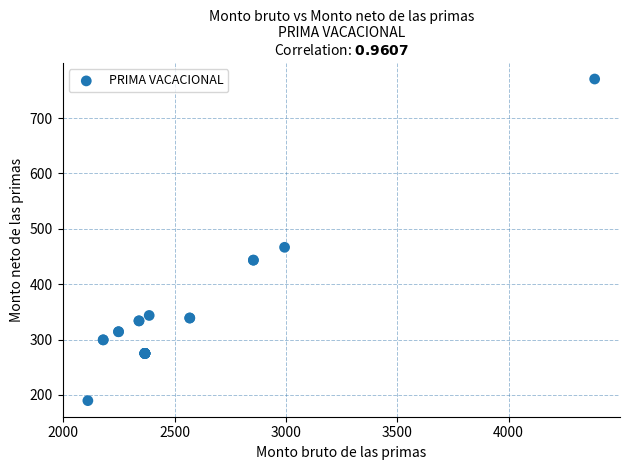

What Y value in the scatter plot is closest to 480?

466.7